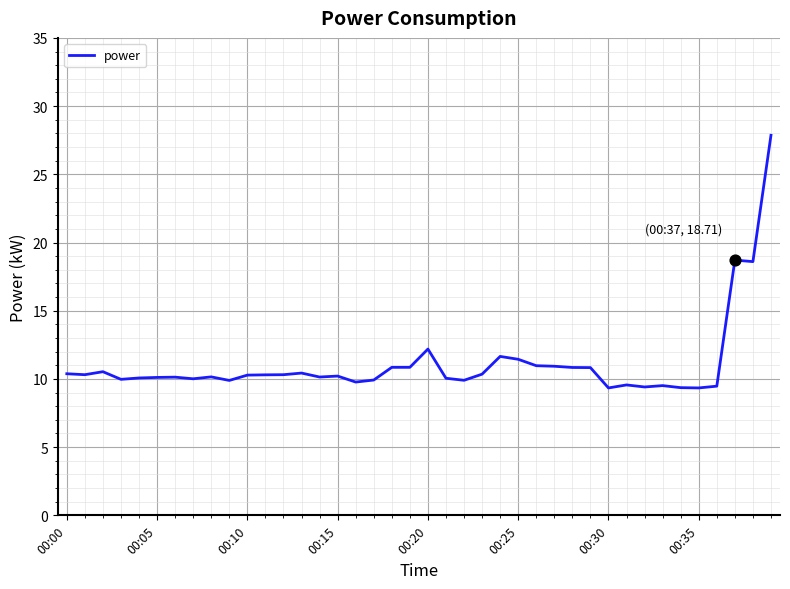

What is the greatest value displayed?

27.9